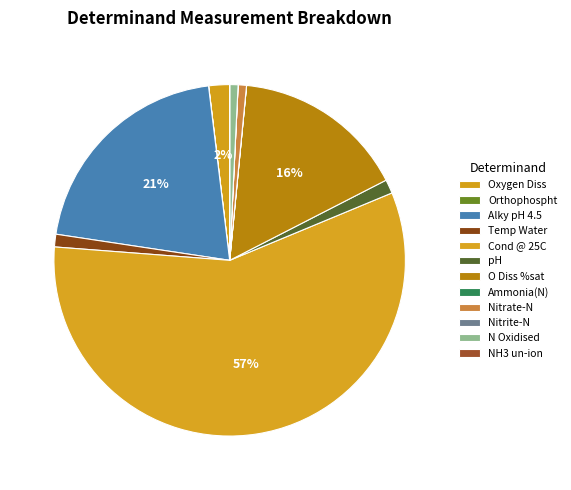

How many slices are in this pie chart?

12